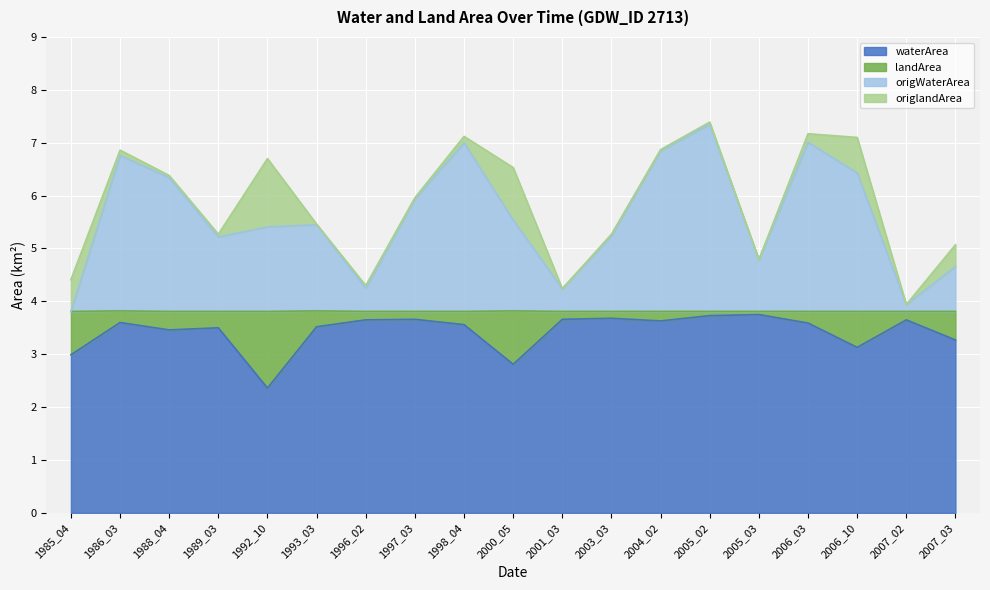

Is the value of origWaterArea at 2005_02 greater than the value of waterArea at 1997_03?

Yes